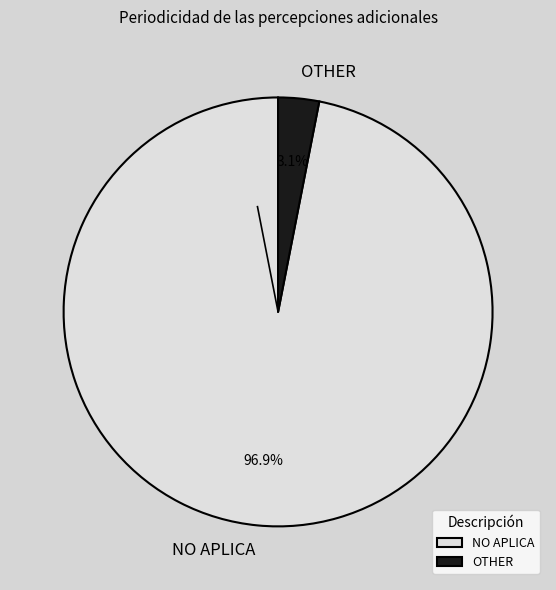

Combined, what portion of the pie is NO APLICA and OTHER?

100.0%